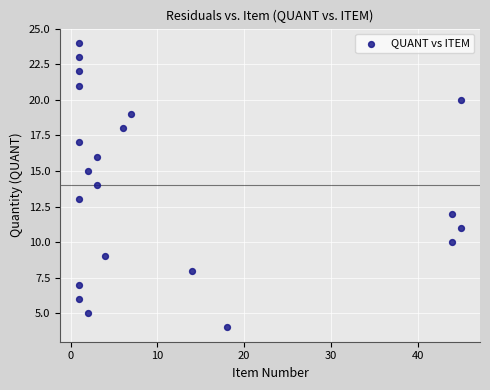

What is the range of Y values (max minus min)?

20